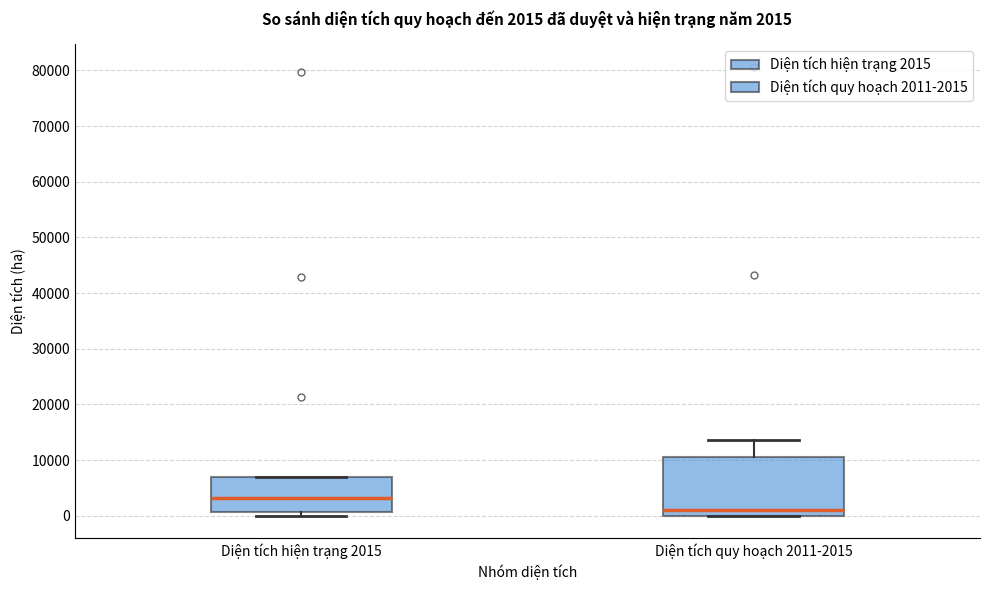

Comparing the boxes themselves (not the whiskers), which one is the tallest?

Diện tích quy hoạch 2011-2015